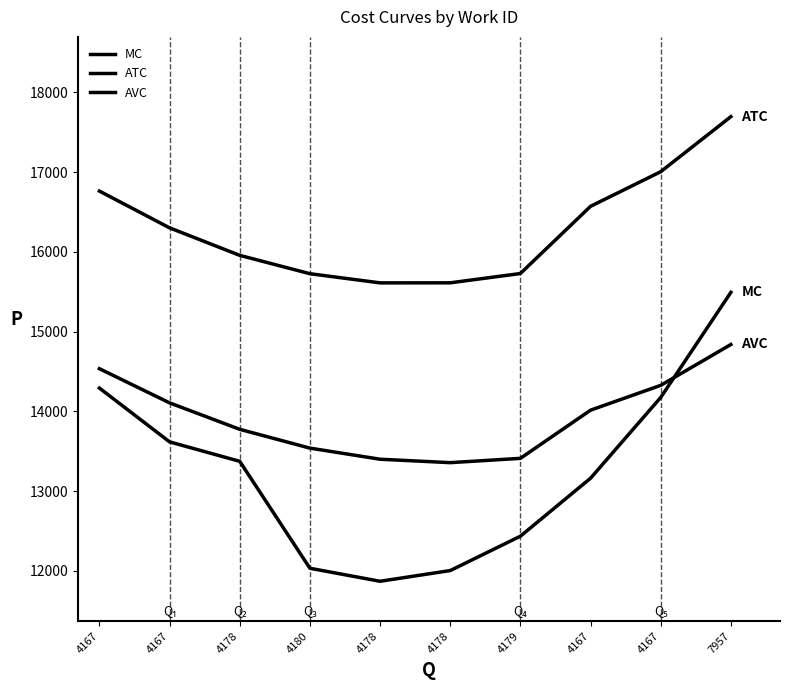

What is the sum of all ATC values?

162961.8